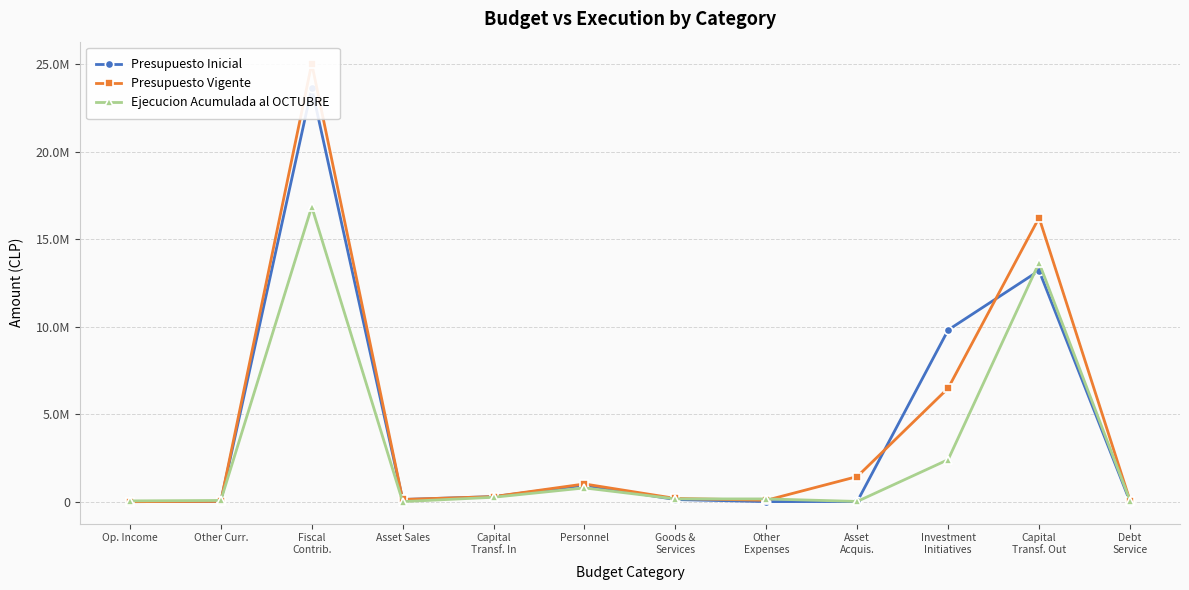

Rank the categories by Presupuesto Vigente value from lowest to highest.

Op. Income, Other Curr., Debt
Service, Other
Expenses, Asset Sales, Goods &
Services, Capital
Transf. In, Personnel, Asset
Acquis., Investment
Initiatives, Capital
Transf. Out, Fiscal
Contrib.